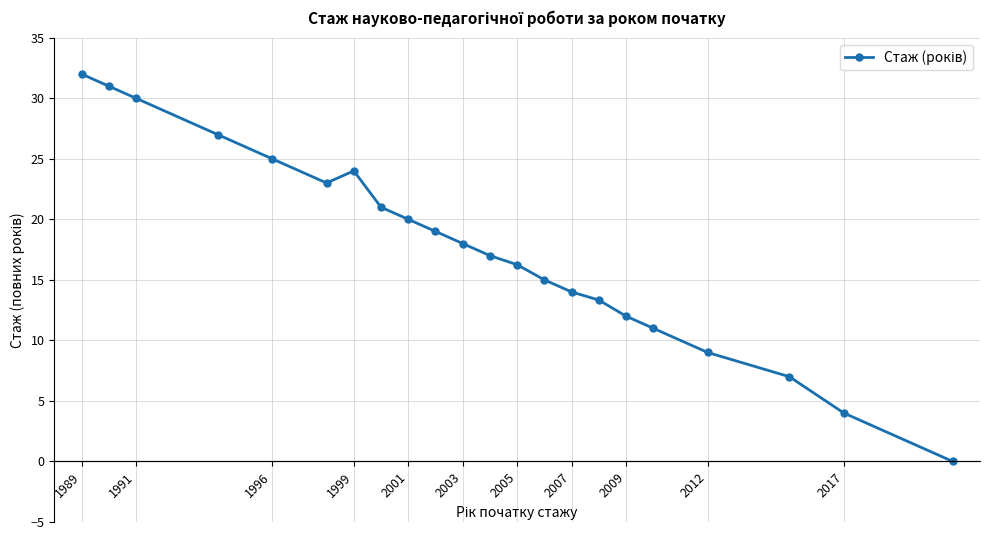

What is the greatest value displayed?

32.0